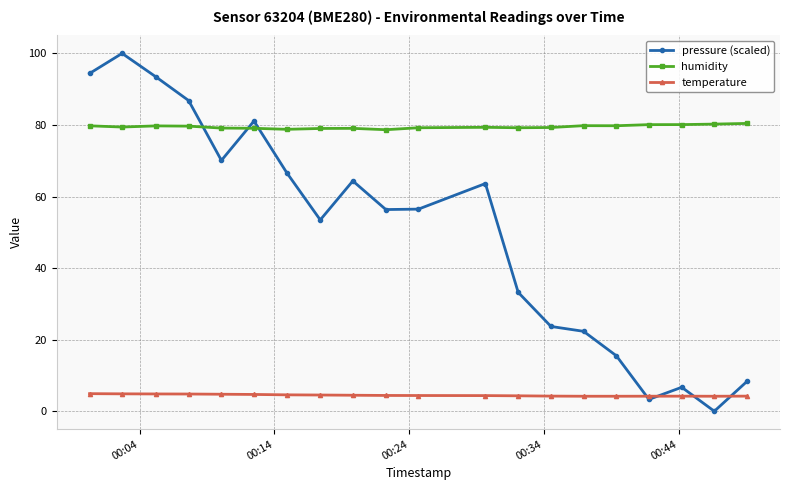

True or false: humidity and temperature cross at least once.

False